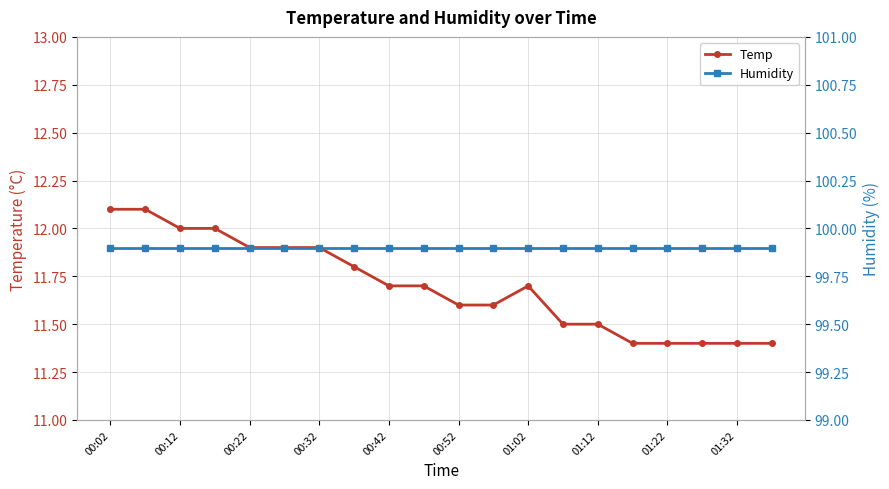

Reading left to right, transcribe all the data shown in this chart.

Temp: 12.1	12.1	12.0	12.0	11.9	11.9	11.9	11.8	11.7	11.7	11.6	11.6	11.7	11.5	11.5	11.4	11.4	11.4	11.4	11.4
Humidity: 99.9	99.9	99.9	99.9	99.9	99.9	99.9	99.9	99.9	99.9	99.9	99.9	99.9	99.9	99.9	99.9	99.9	99.9	99.9	99.9